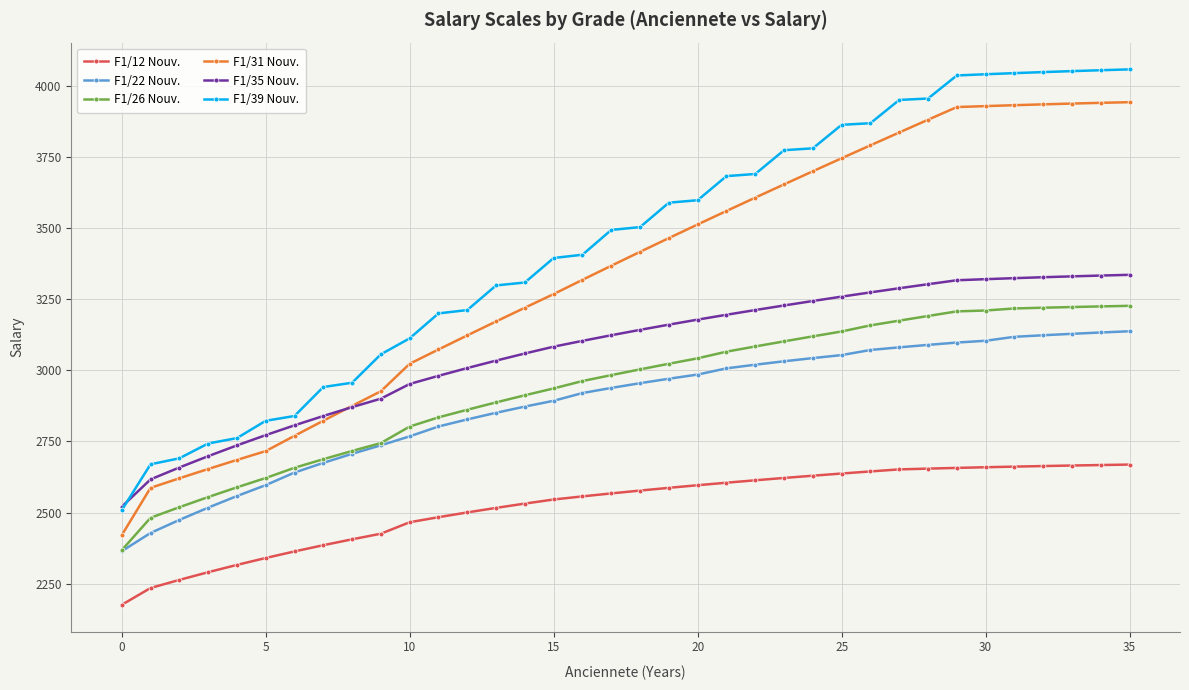

What is the value of the F1/26 Nouv. point at the 22nd from the left?

3066.0